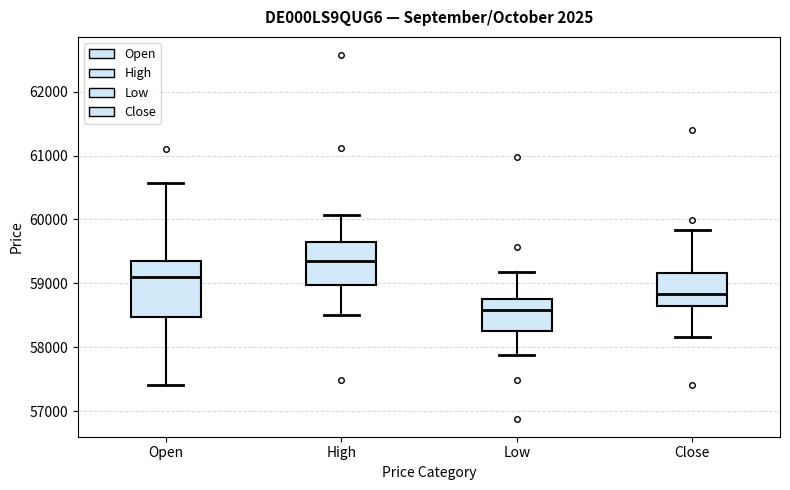

Which box's median line is the lowest?

Low